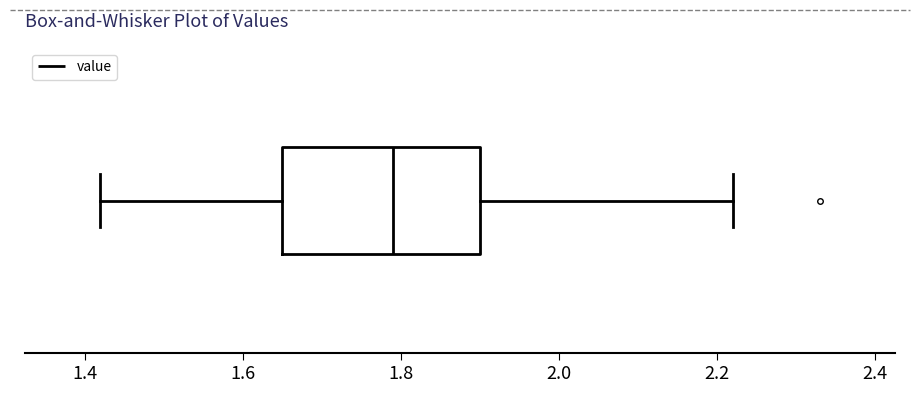

Transcribe this box plot: give where the median line is, the range the box spans, and where the two whiskers end, as read against the x-axis. The values are not printed on the chart, so give them approximately, as read against the axis.

median 1.80, box 1.66 to 1.90, whiskers 1.42 to 2.22